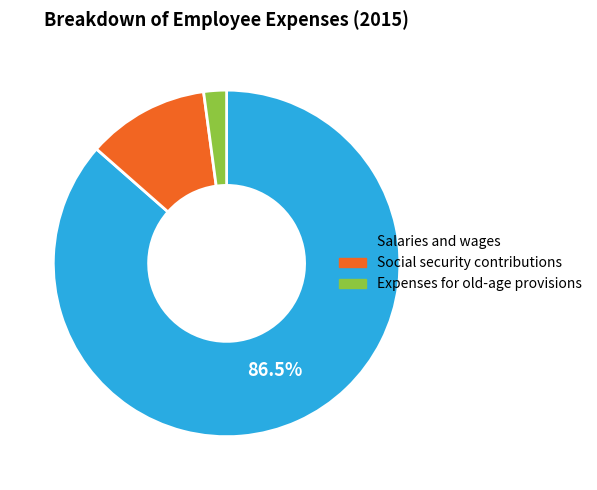

Between Social security contributions and Salaries and wages, which is larger?

Salaries and wages